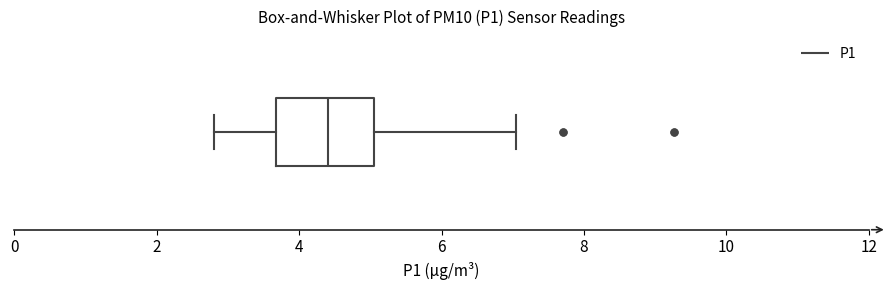

Where does the left whisker of the box end on the x-axis? The values are not printed on the chart, so give them approximately, as read against the axis.

2.8